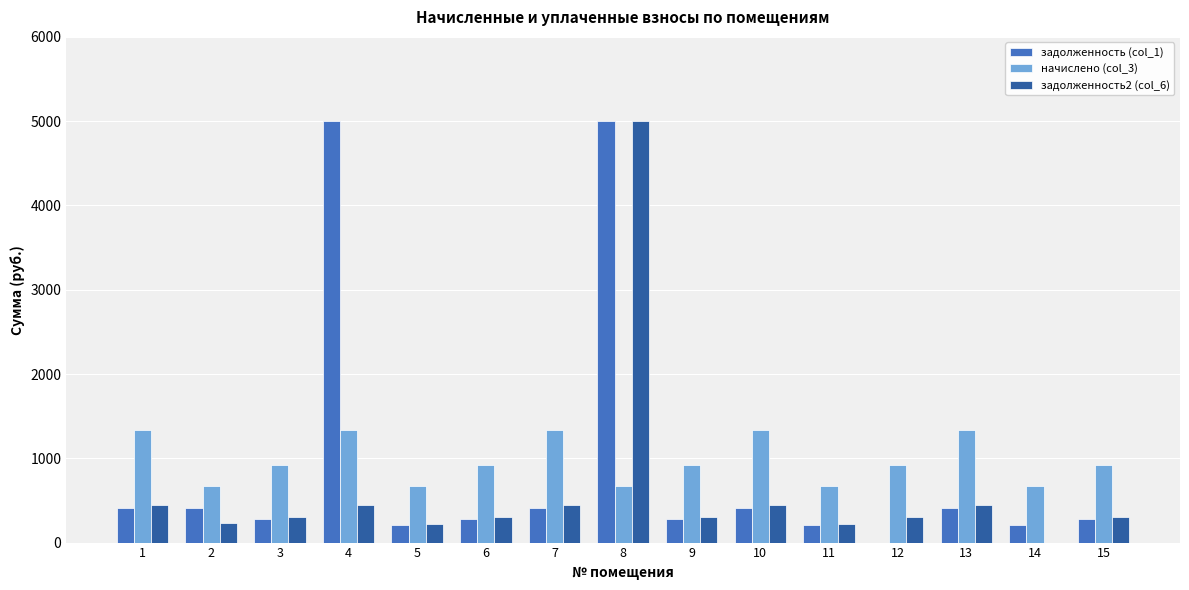

What is the sum of all задолженность (col_1) values?

13757.8